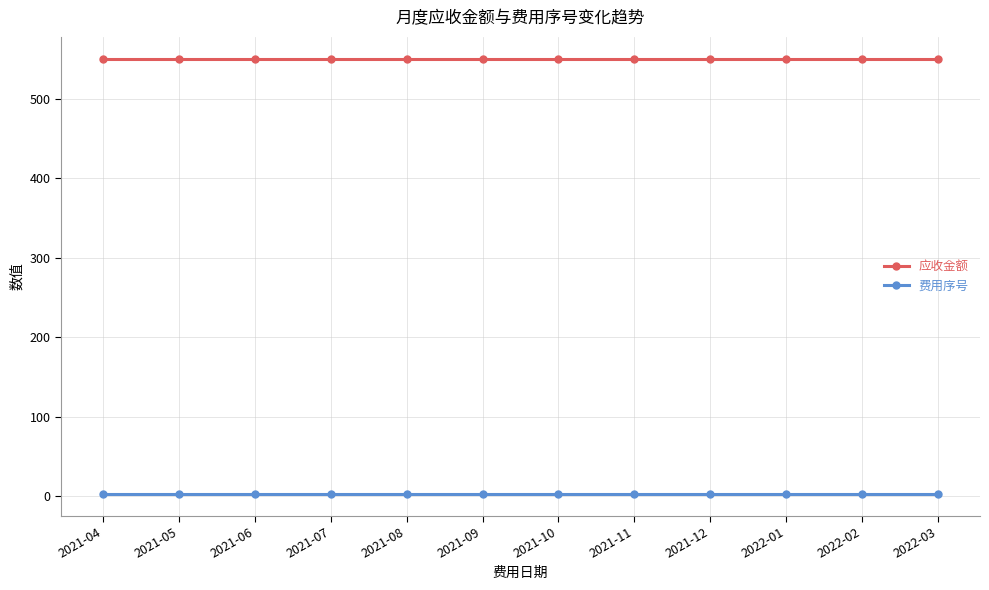

What is the value of the 费用序号 point at the 2nd from the left?

3.0